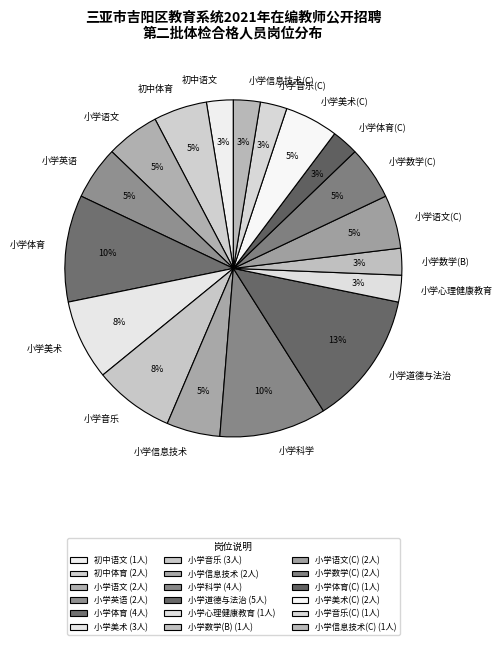

Which slice is the largest?

小学道德与法治